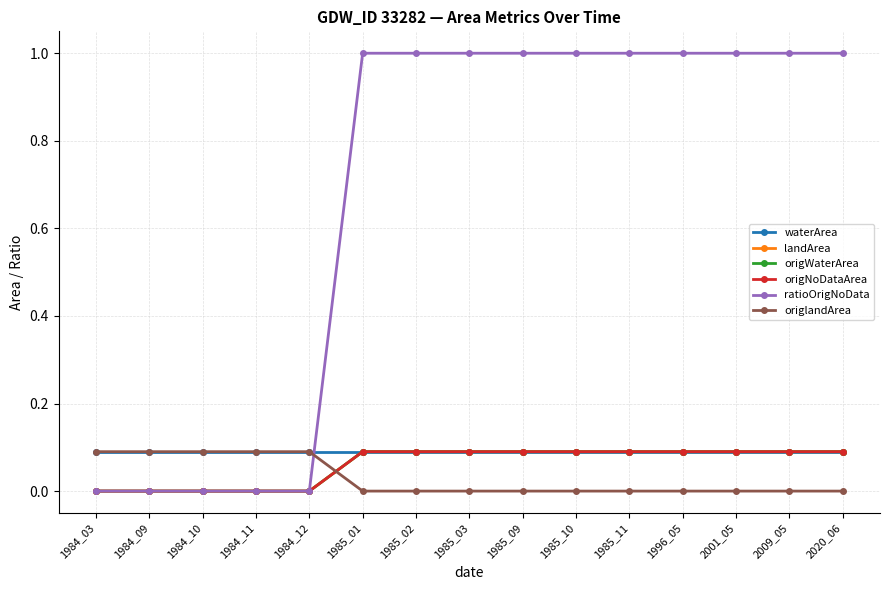

True or false: landArea has more than 1 points higher than both neighbors.

False